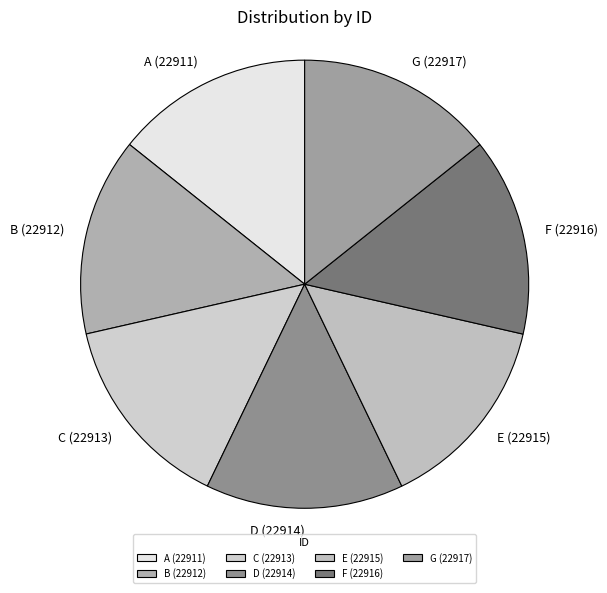

Do B (22912) and F (22916) together represent more than half of the pie?

No